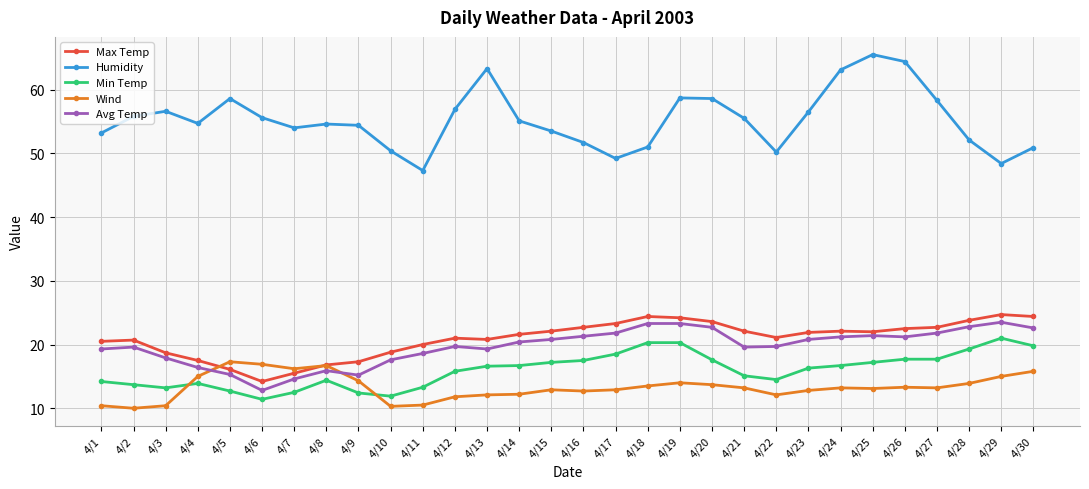

List the series in order of their peak value, highest first.

Humidity, Max Temp, Avg Temp, Min Temp, Wind